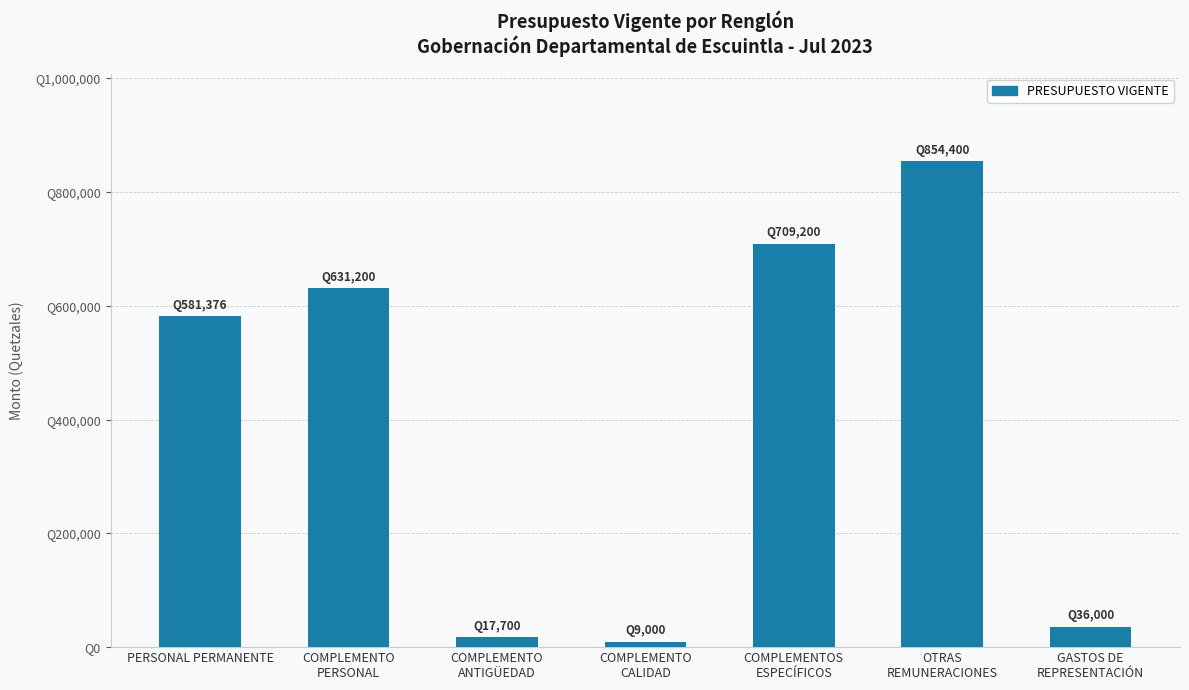

What is the value of the 1st bar from the left?

581376